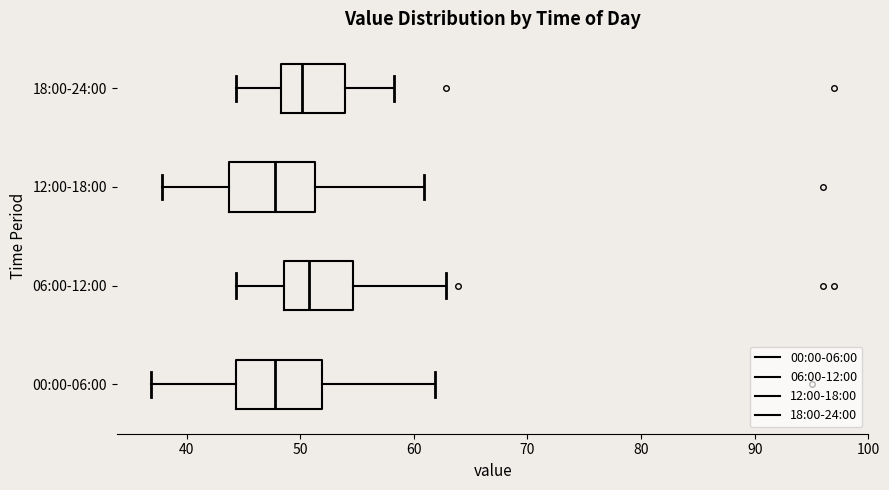

Where is the left edge of the box for 18:00-24:00 on the x-axis? The values are not printed on the chart, so give them approximately, as read against the axis.

48